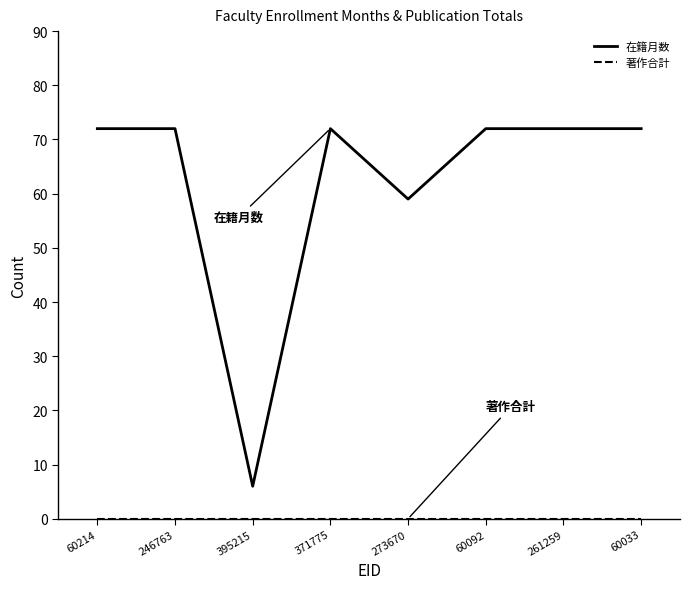

What position from the left is 261259?

7